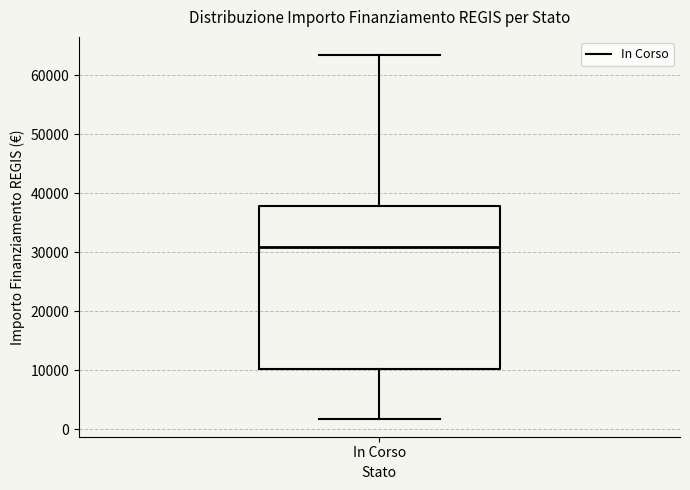

Transcribe this box plot: give where the median line is, the range the box spans, and where the two whiskers end, as read against the y-axis. The values are not printed on the chart, so give them approximately, as read against the axis.

median 31000, box 10000 to 38000, whiskers 2000 to 63000